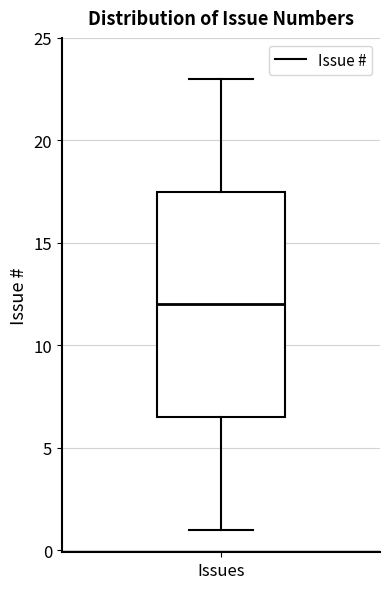

Read this box plot against the y-axis: the position of the median line, the range covered by the box, and the ends of both whiskers. The values are not printed on the chart, so give them approximately, as read against the axis.

median 12.0, box 6.5 to 17.5, whiskers 1.0 to 23.0